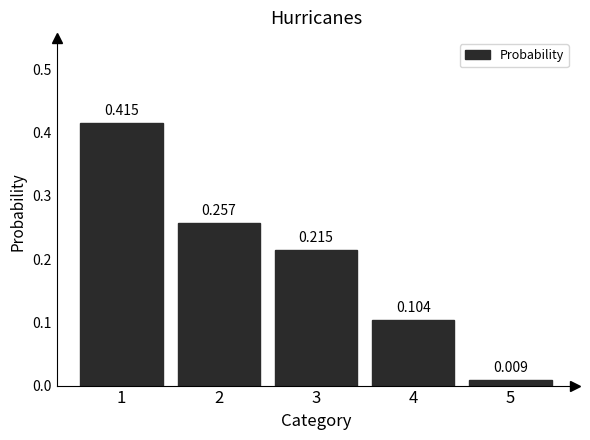

Count the number of data series in this chart.

1